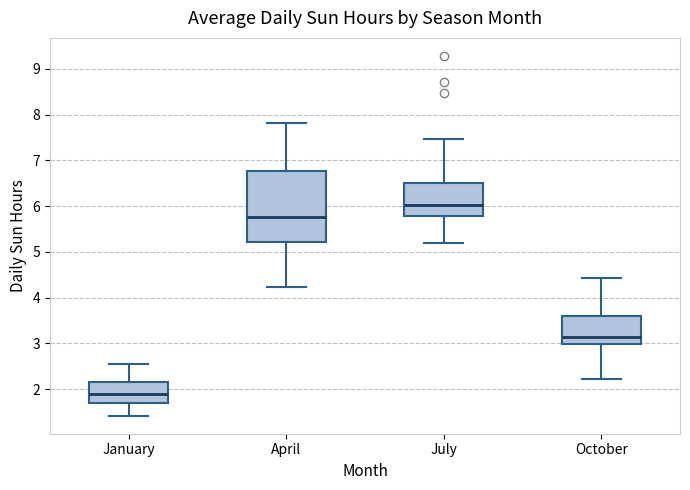

Which box is the tallest, from its lower edge to its upper edge?

April